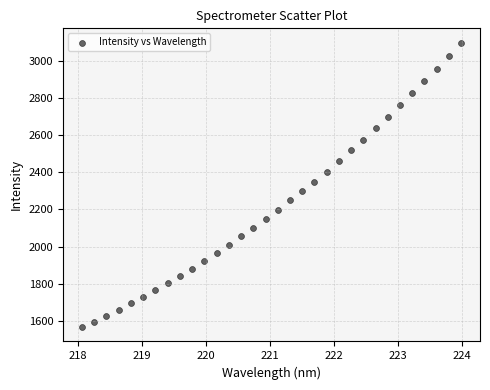

What is the range of Y values (max minus min)?

1533.4